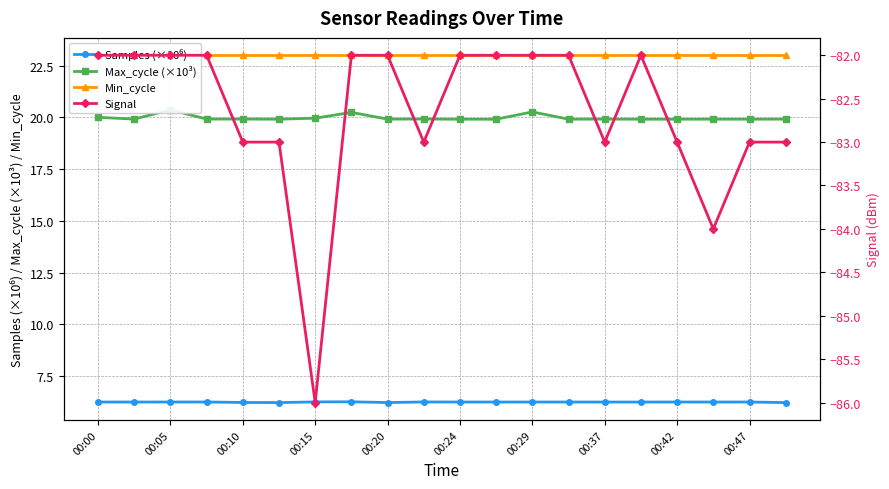

At how many categories does at least one series exceed -67?

20